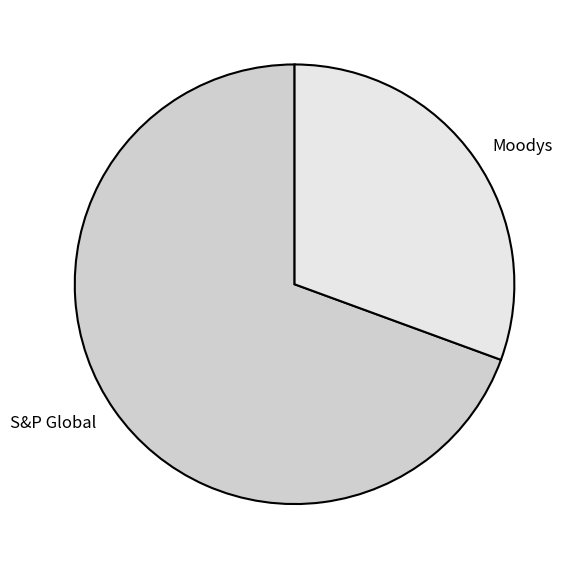

What is the smallest slice in the pie chart?

Moodys